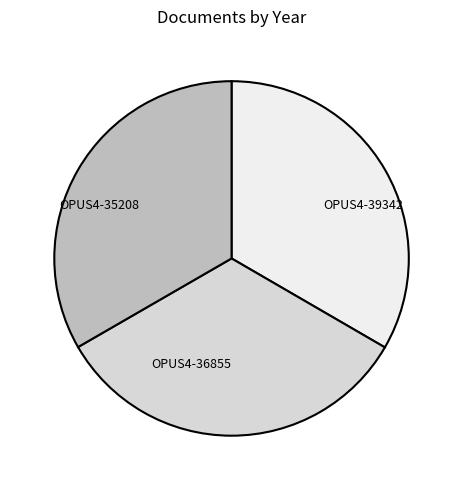

Does any single category account for the majority?

No